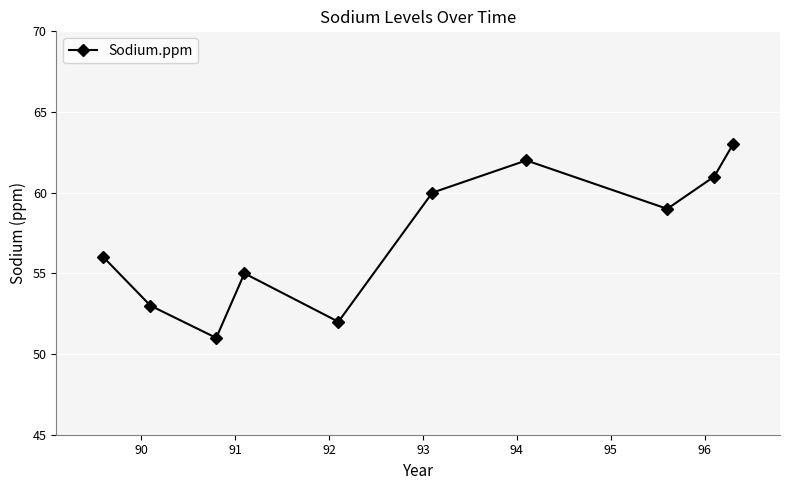

What is the average value?

57